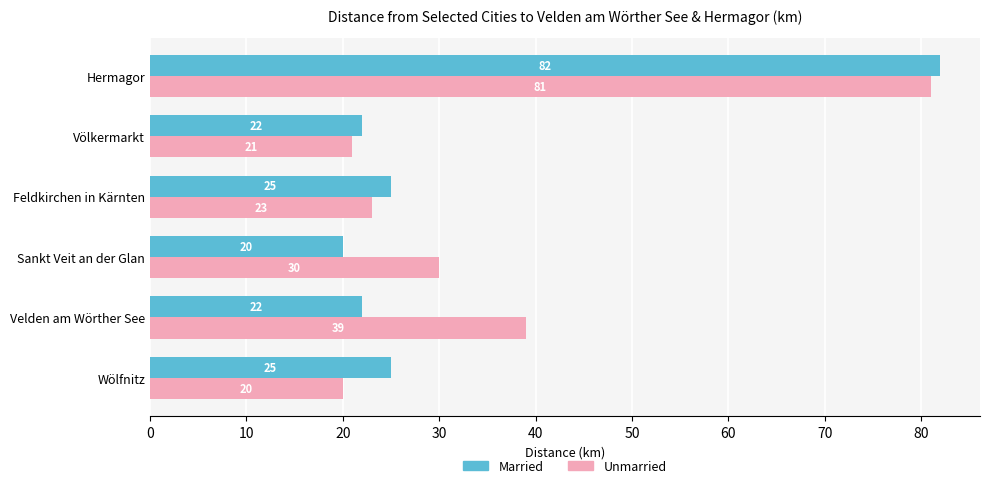

List the series in order of their overall mean, lowest first.

Married, Unmarried